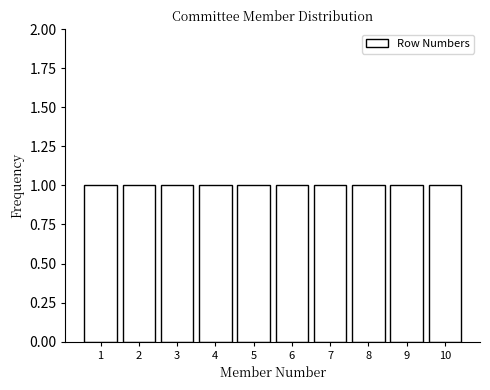

Reading left to right, transcribe this chart: for each bar, give the range it covers on the x-axis and its height. The values are not printed on the chart, so give them approximately, as read against the axis.

0.5 to 1.5: 1
1.5 to 2.5: 1
2.5 to 3.5: 1
3.5 to 4.5: 1
4.5 to 5.5: 1
5.5 to 6.5: 1
6.5 to 7.5: 1
7.5 to 8.5: 1
8.5 to 9.5: 1
9.5 to 10.5: 1